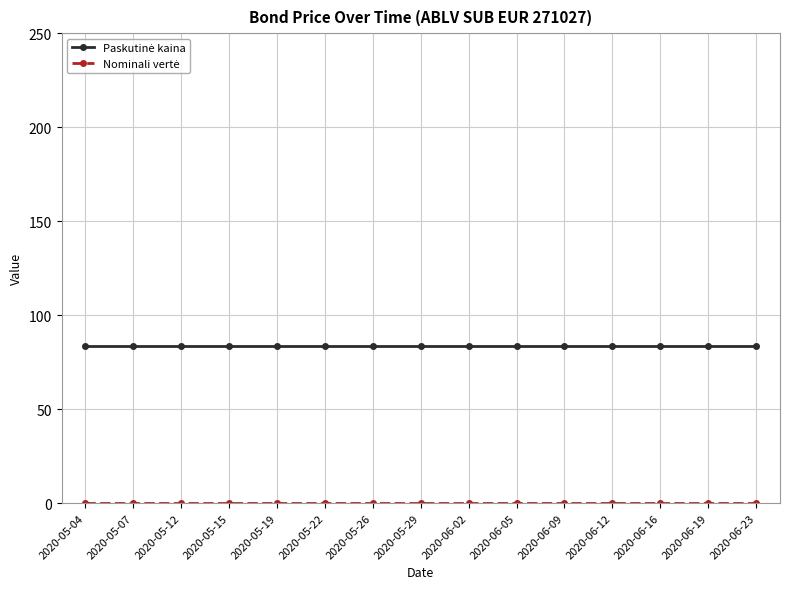

What is the label of the 4th point from the left?

2020-05-15